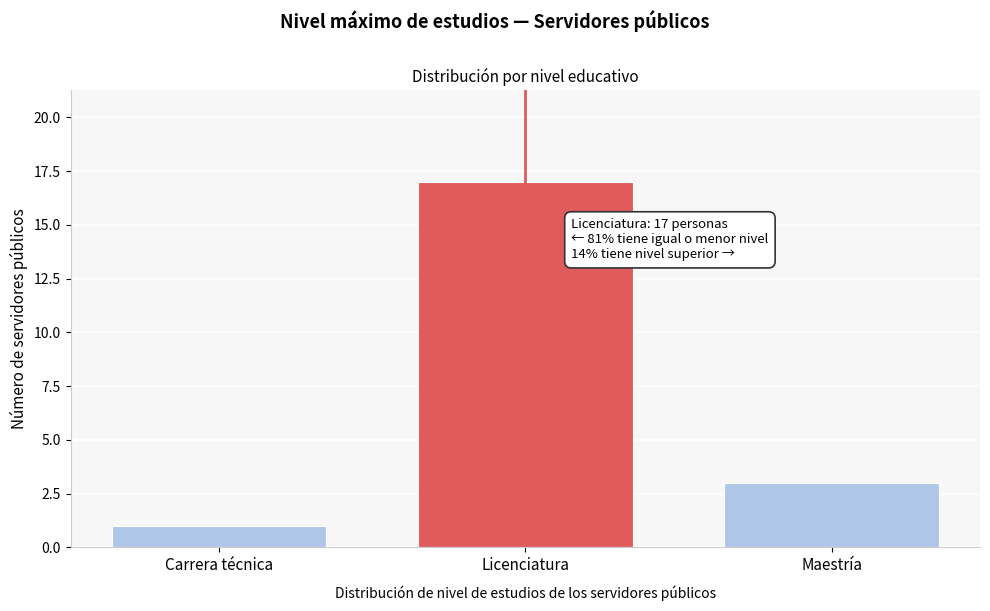

Reading left to right, transcribe all the data shown in this chart.

1	17	3